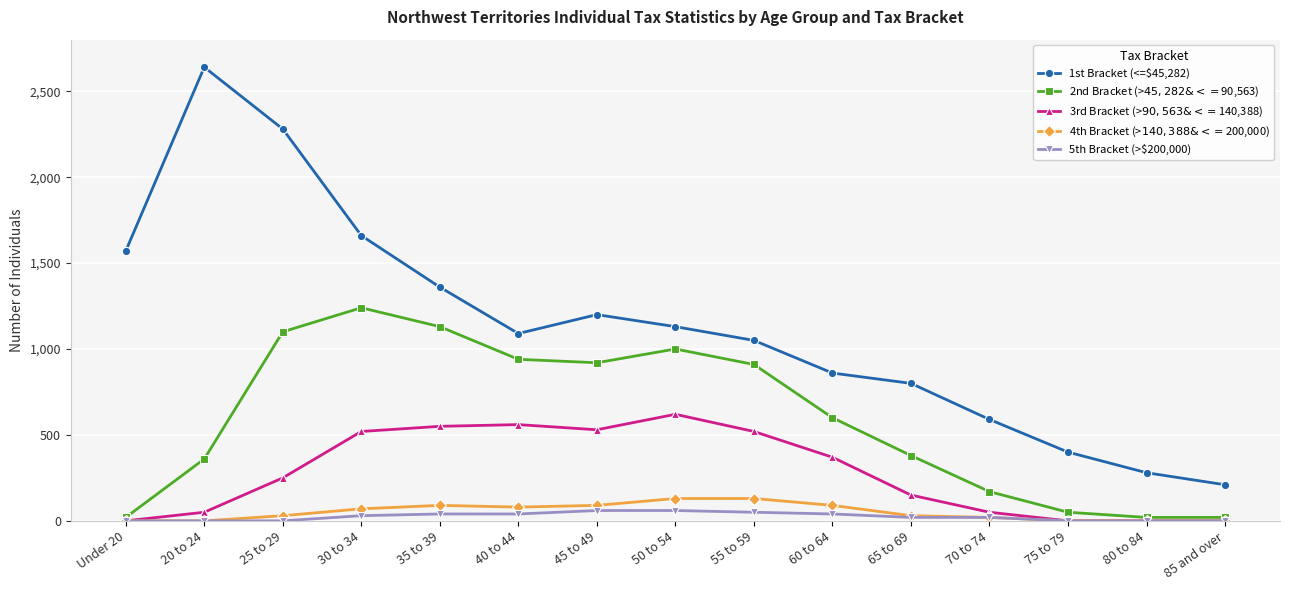

Is it true that 5th Bracket (>$200,000) equals 20 at 65 to 69?

True